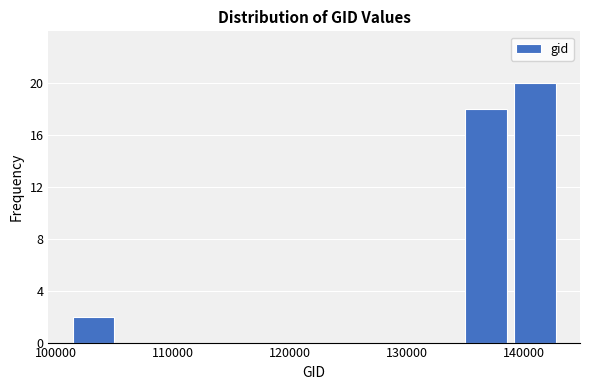

How tall is the bar that spans 135000 to 139000 on the x-axis? Neither the bar edges nor the heights are printed on the chart, so give them approximately, as read against the axes.

18